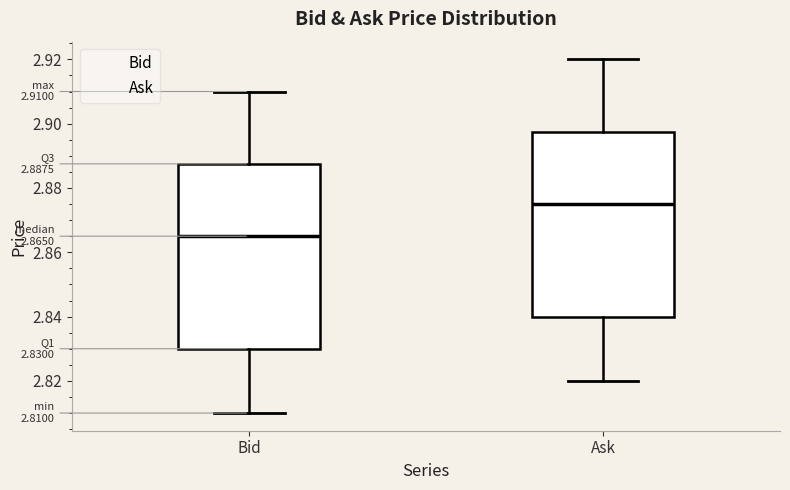

Which box has the highest median line?

Ask